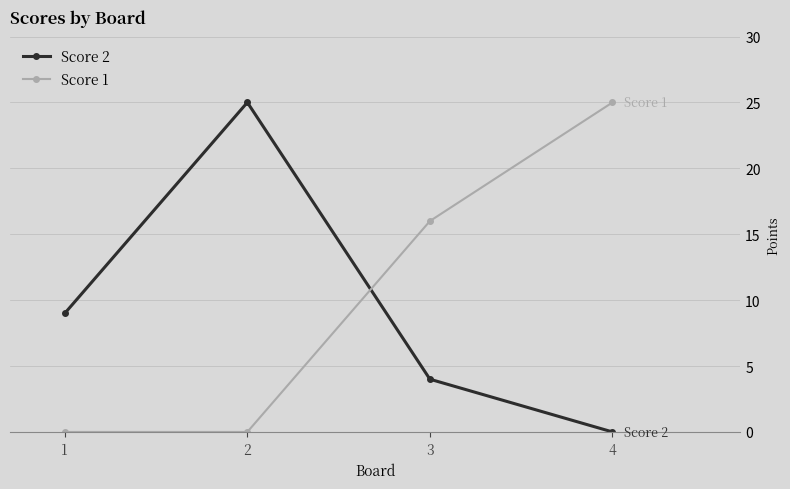

True or false: Score 1 has a value of 9 at 4.

False